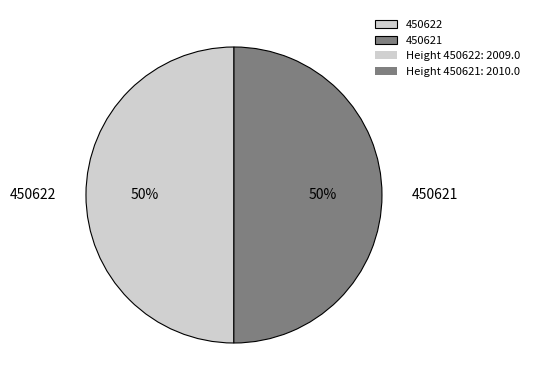

What is the ratio of the value at 450621 to the value at 450622?

1.0